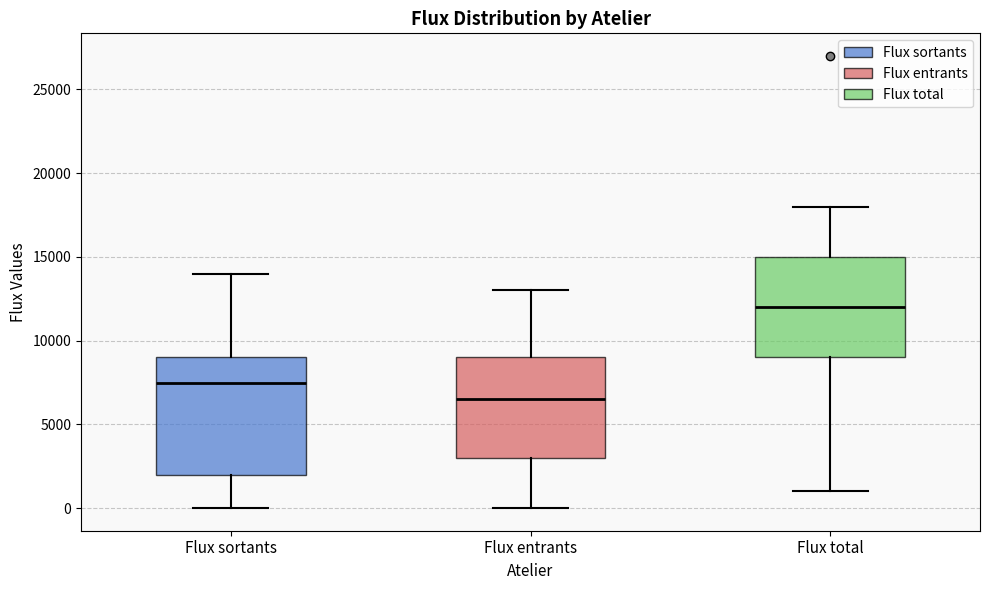

Reading left to right, transcribe this box plot: for each box, give where its median line is, the range the box spans, and where its two whiskers end, as read against the y-axis. The values are not printed on the chart, so give them approximately, as read against the axis.

Flux sortants: median 7500, box 2000 to 9000, whiskers 0 to 14000
Flux entrants: median 6500, box 3000 to 9000, whiskers 0 to 13000
Flux total: median 12000, box 9000 to 15000, whiskers 1000 to 18000